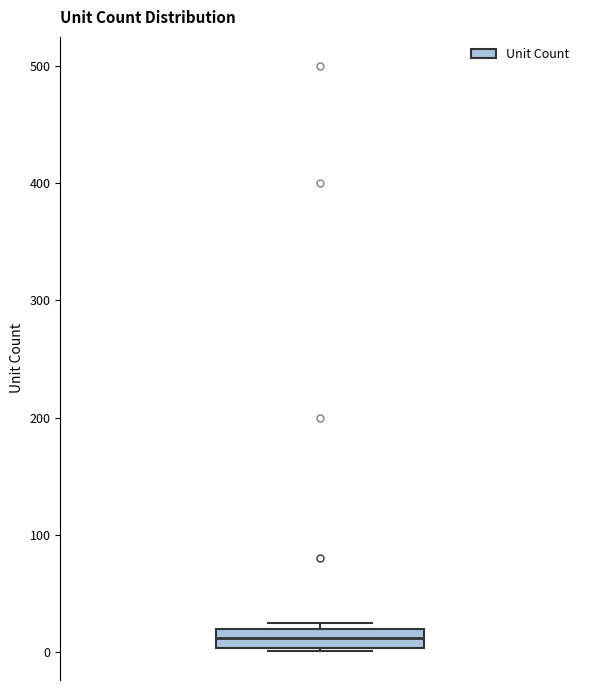

Read this box plot against the y-axis: the position of the median line, the range covered by the box, and the ends of both whiskers. The values are not printed on the chart, so give them approximately, as read against the axis.

median 10, box 0 to 20, whiskers 0 to 30